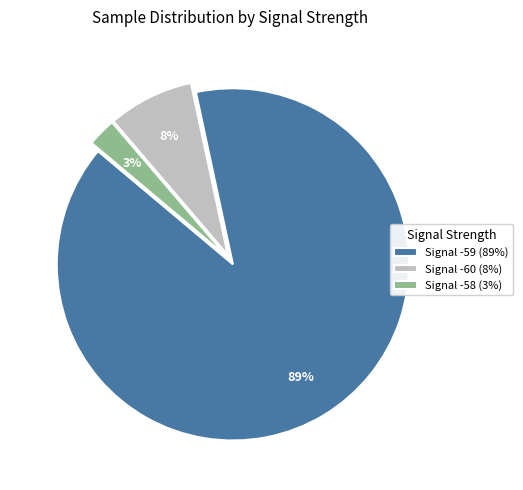

The Signal -58 (3%) slice represents 17% of the pie. True or false?

False